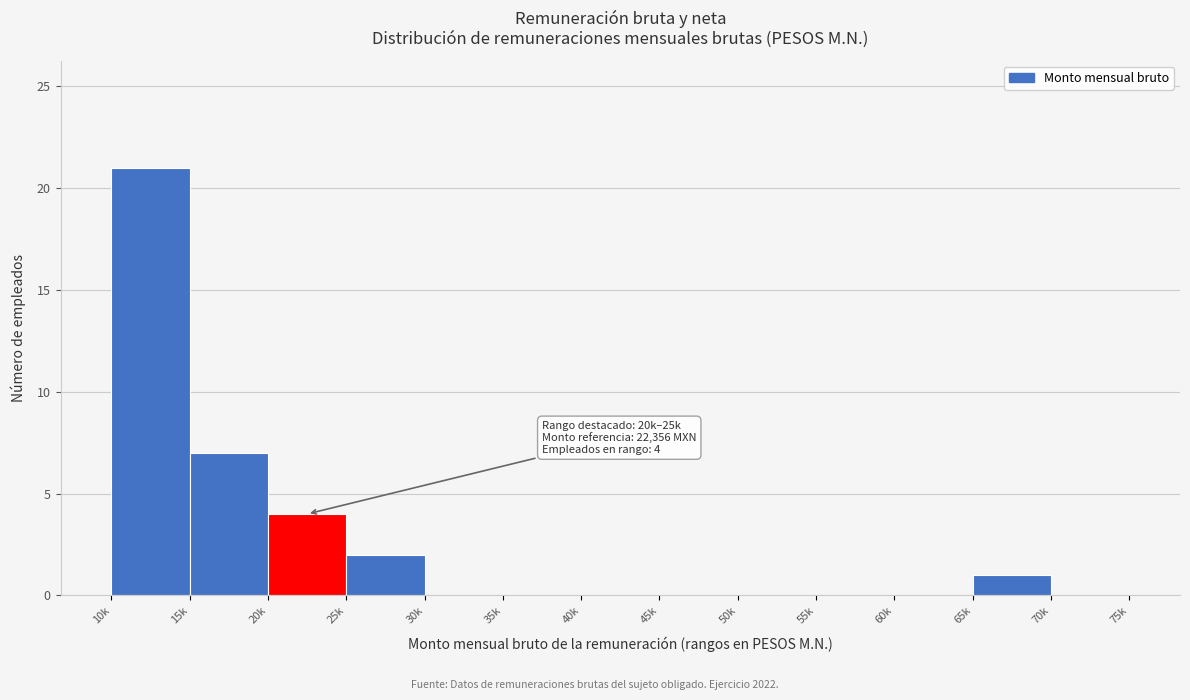

Reading right to left, what are all the values shown in this chart?

70k=0	65k=1	60k=0	55k=0	50k=0	45k=0	40k=0	35k=0	30k=0	25k=2	20k=4	15k=7	10k=21